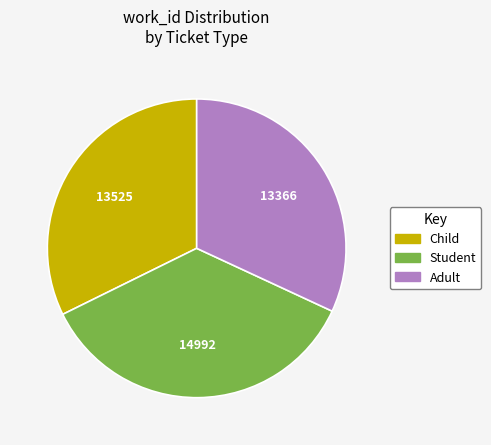

Does any single category account for the majority?

No